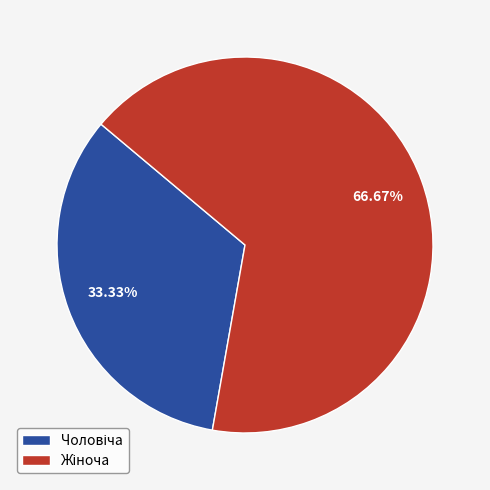

To the nearest percent, what is the average slice percentage?

50%